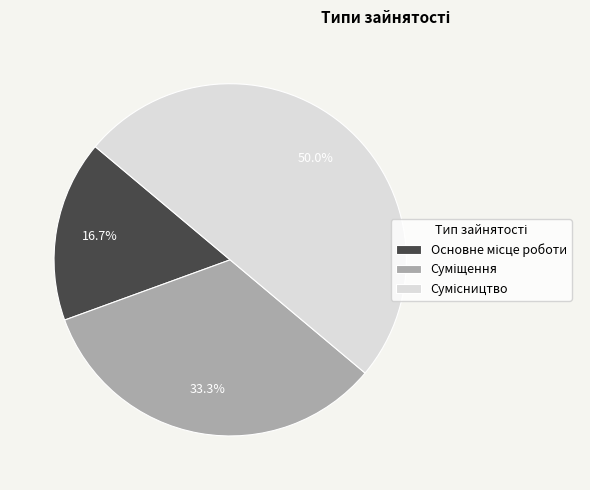

Which slice is the largest?

Сумісництво